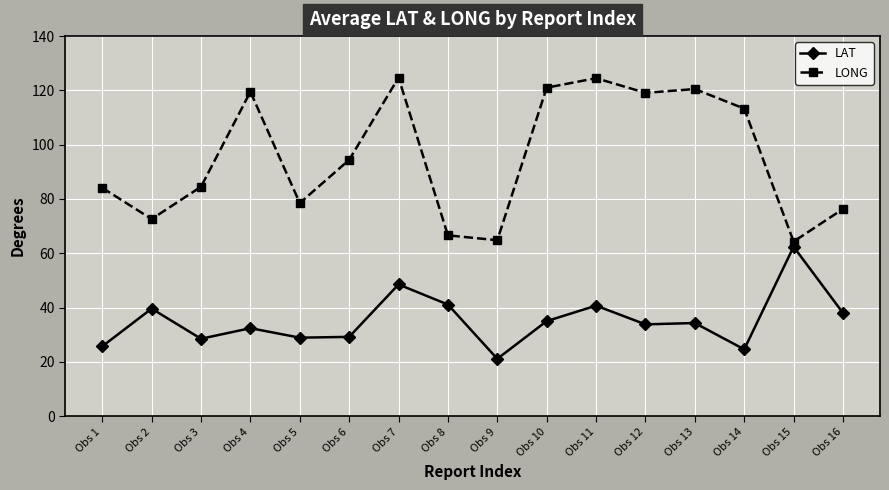

List the series in order of their overall mean, highest first.

LONG, LAT